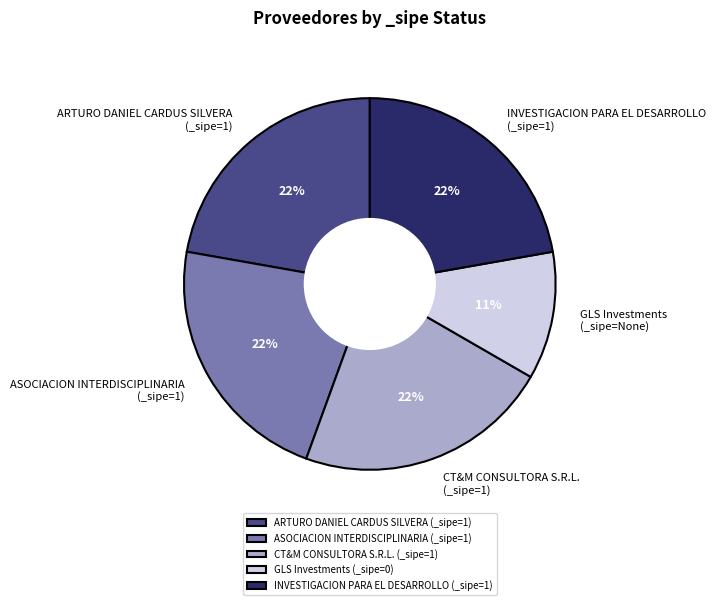

Is it true that ARTURO DANIEL CARDUS SILVERA (_sipe=1) is 30% of the pie?

False